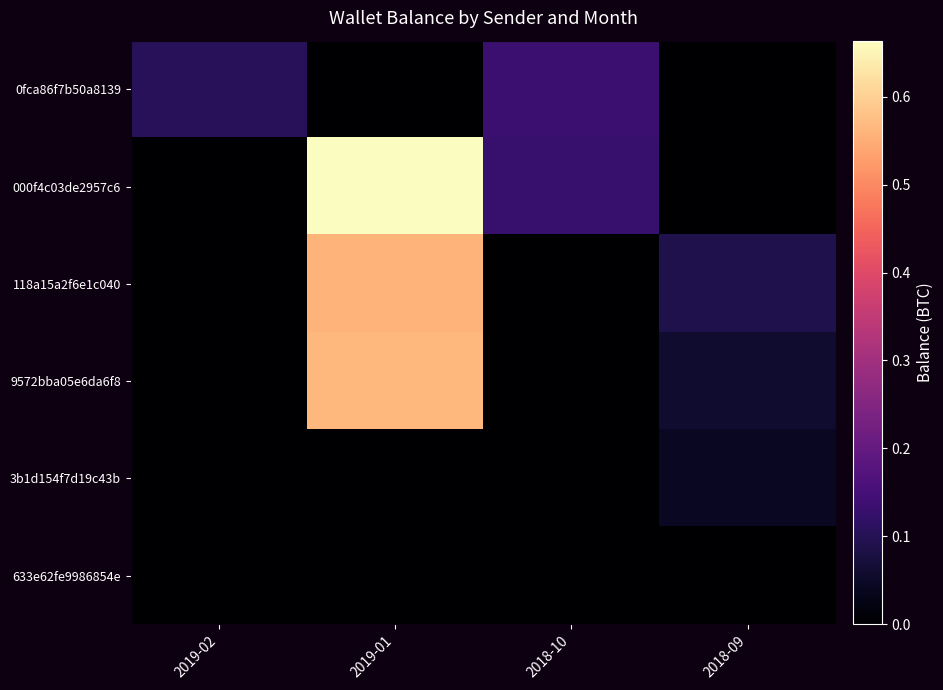

Which series has the largest total across all categories?

000f4c03de2957c6